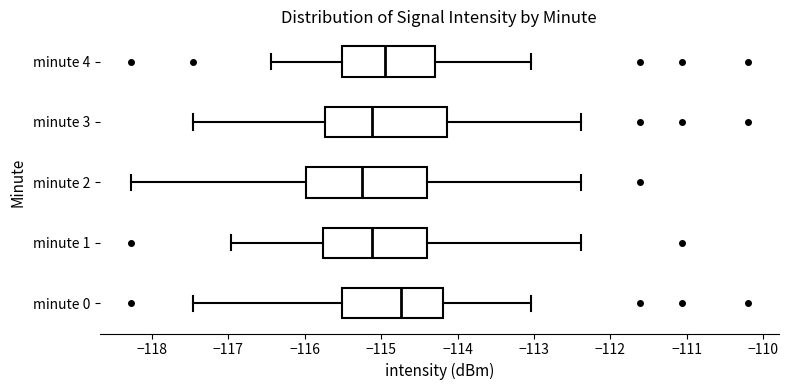

Which box has the furthest to the left median line?

minute 2